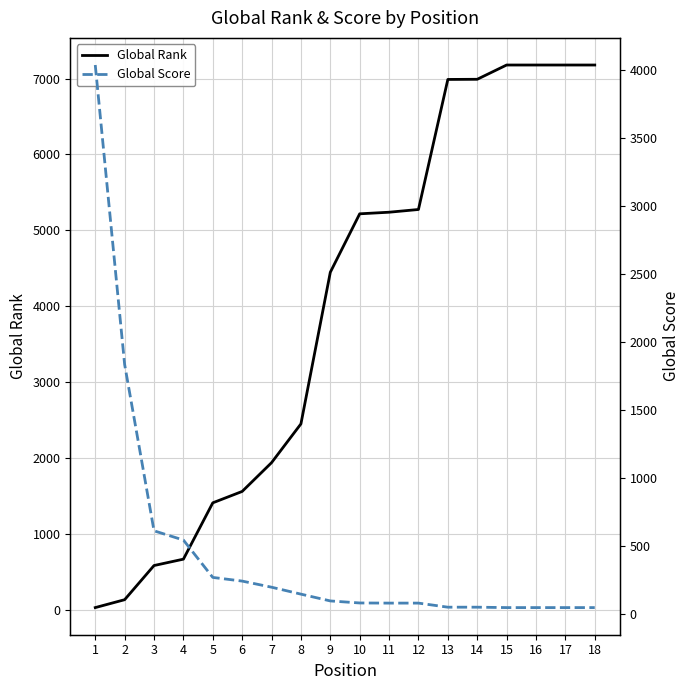

How many data points in Global Rank are less than 5218?

9